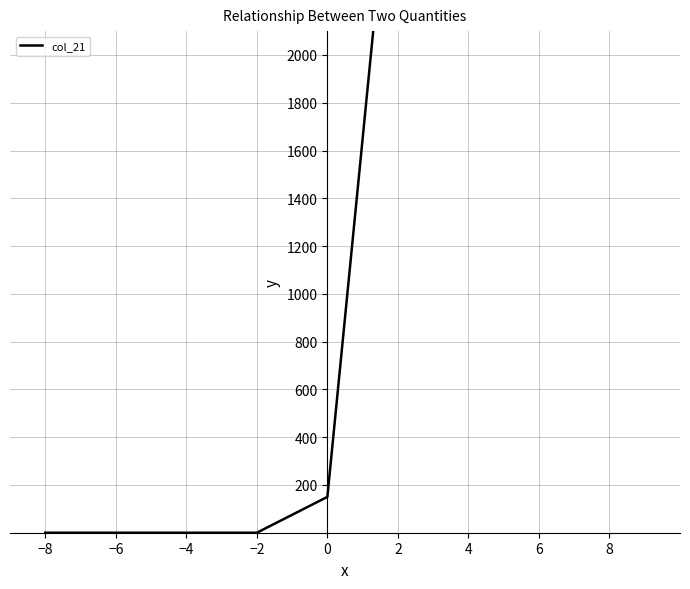

What is the label of the 6th point from the right?

6